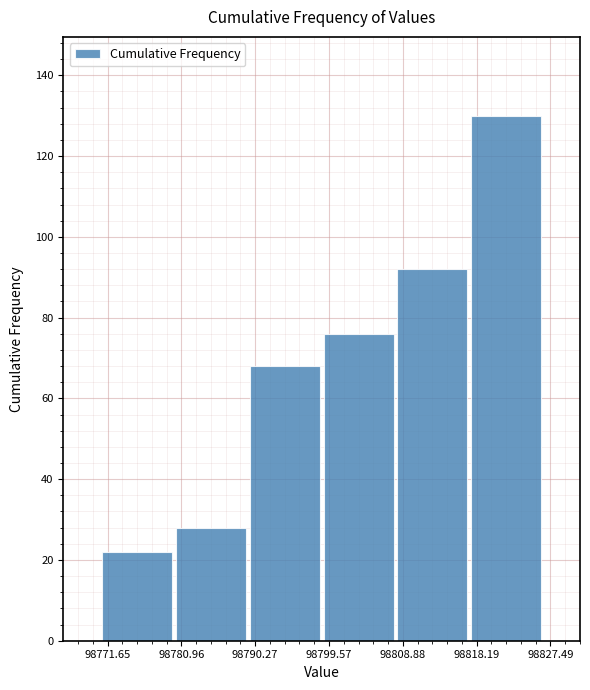

Which range on the x-axis has the tallest bar?

98817 to 98827